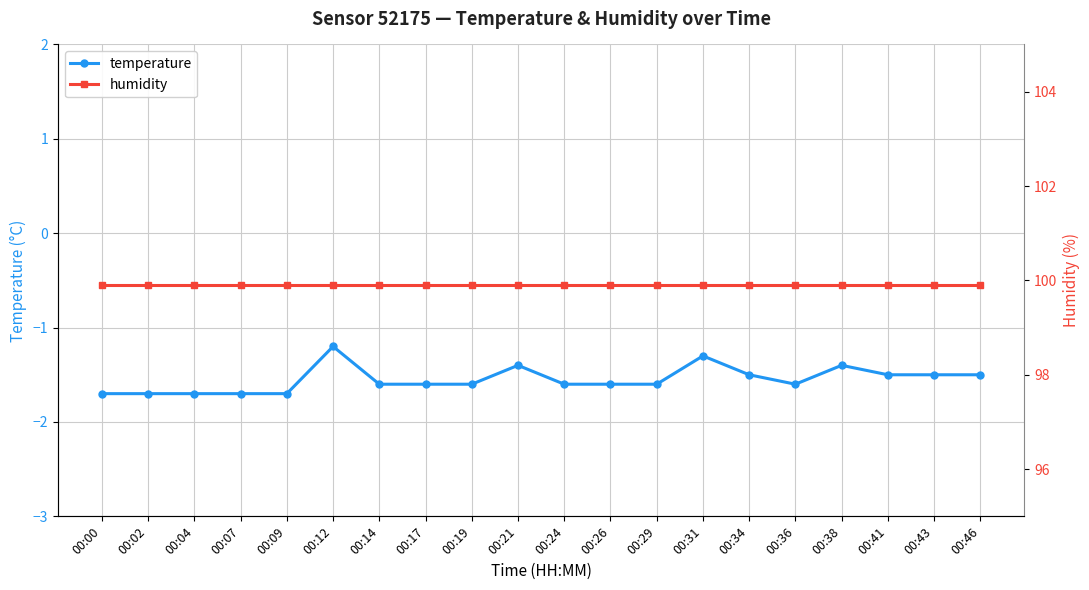

True or false: temperature and humidity cross at least once.

False